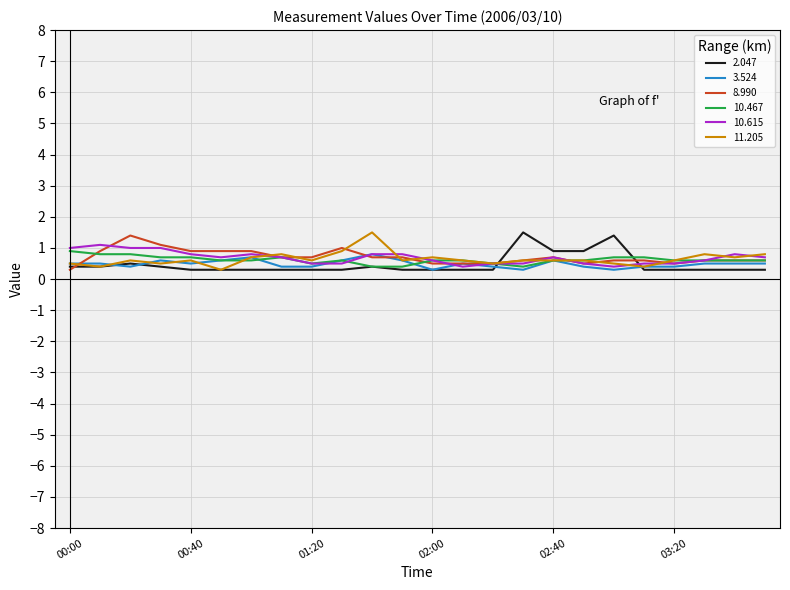

In 10.467, how many points are higher than both neighbors (excluding endpoints)?

2